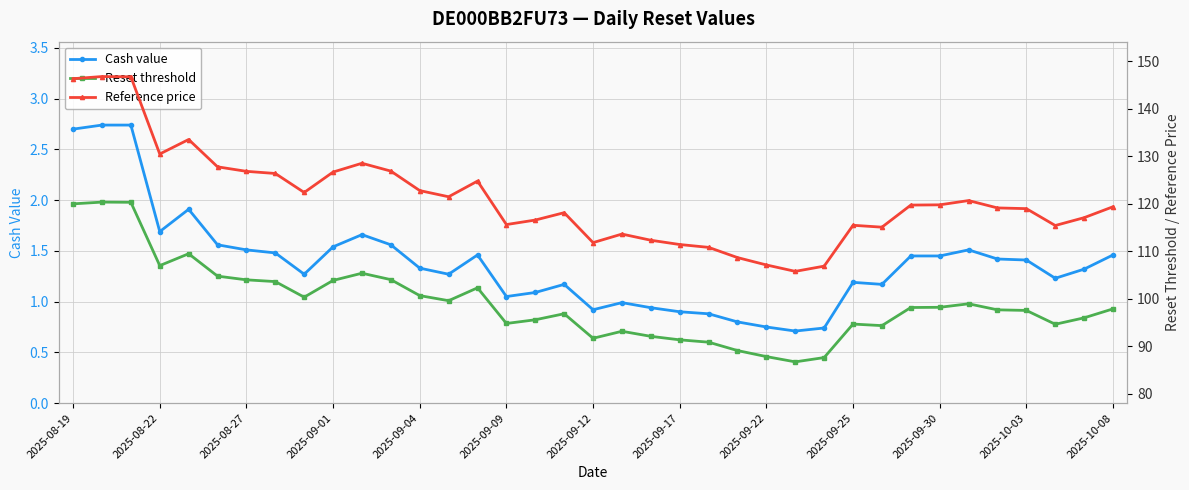

Which series has the widest spread of values?

Reference price